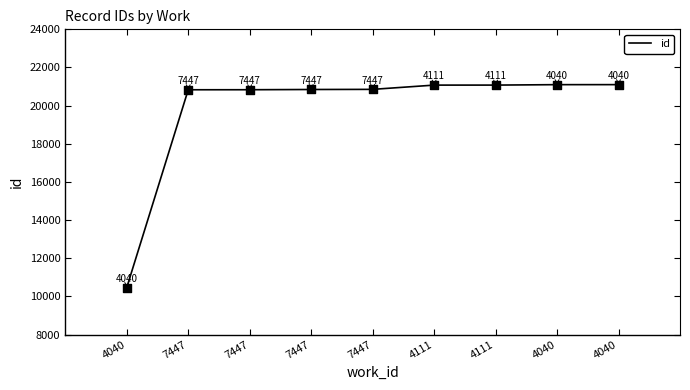

What is the ratio of the value at 7447 to the value at 4040?

1.0